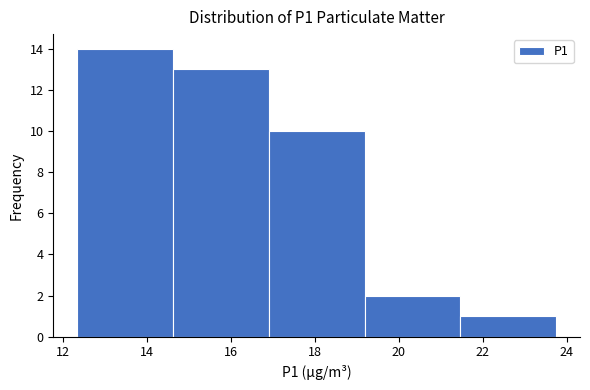

Which range on the x-axis has the tallest bar?

12.4 to 14.6